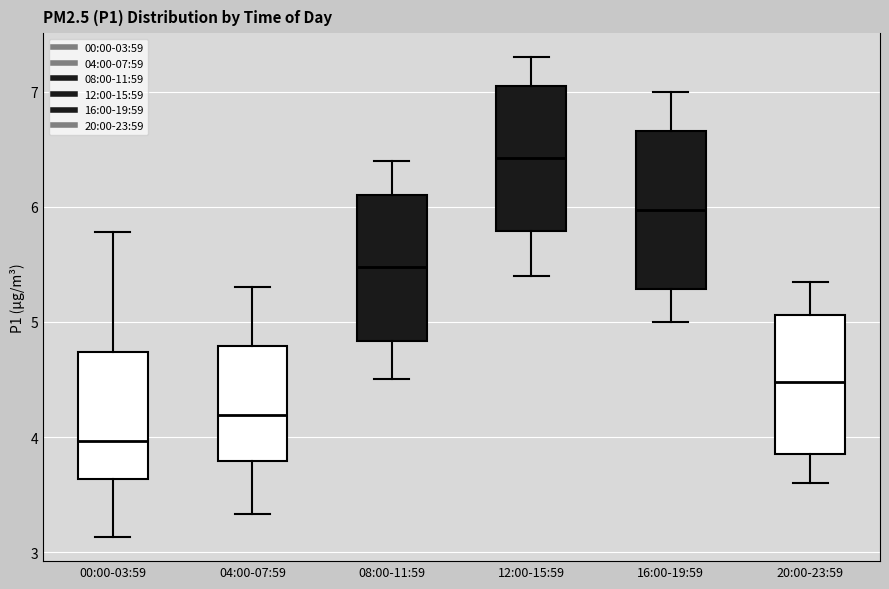

Comparing the boxes themselves (not the whiskers), which one is the tallest?

16:00-19:59